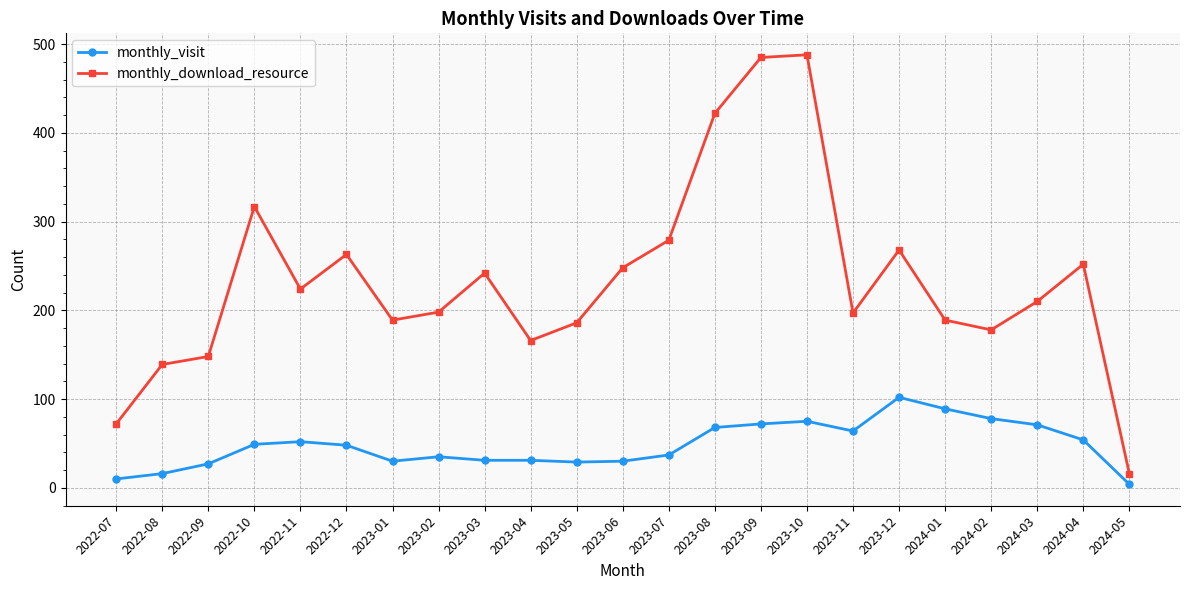

Which category has the lowest value in the monthly_visit series?

2024-05